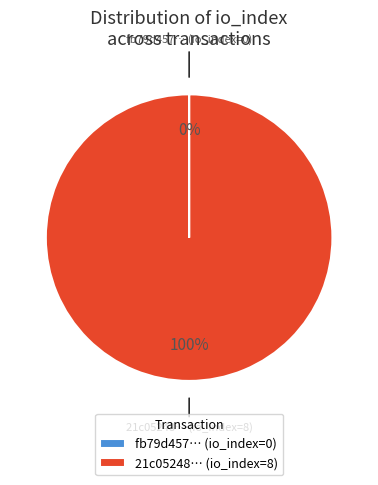

Is there a majority slice in this chart?

Yes